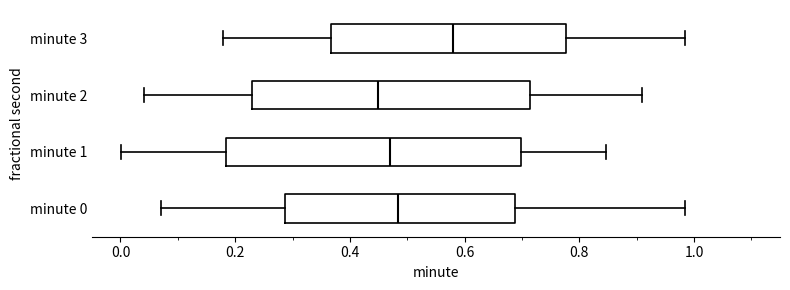

Which box is the widest, from its left edge to its right edge?

minute 1